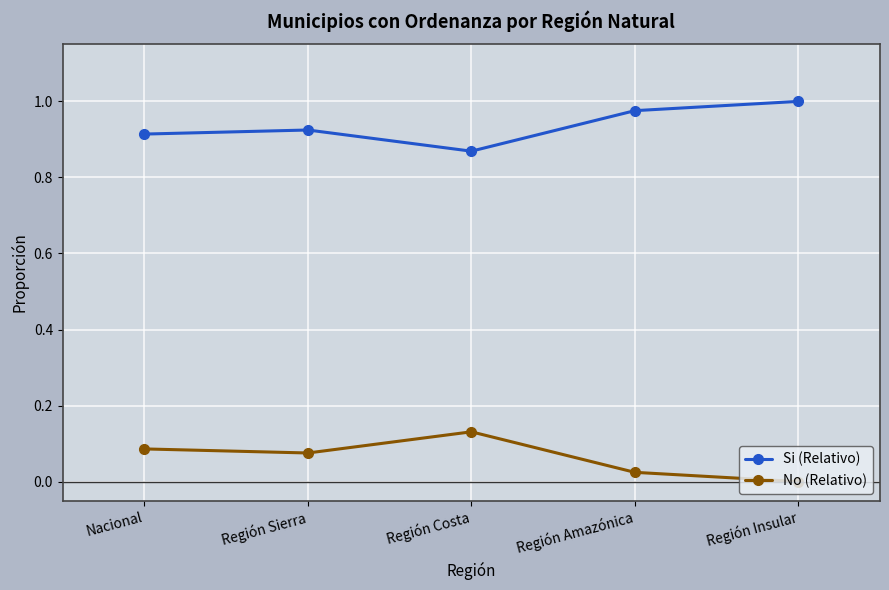

Where is the first local maximum for No (Relativo)?

Región Costa